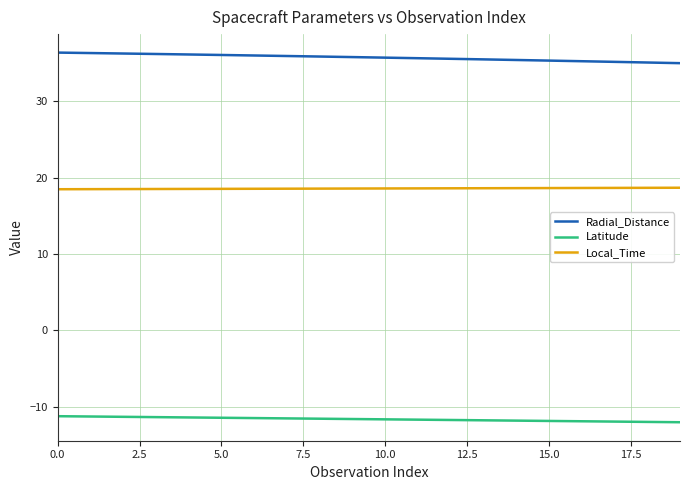

List the series in order of their peak value, highest first.

Radial_Distance, Local_Time, Latitude